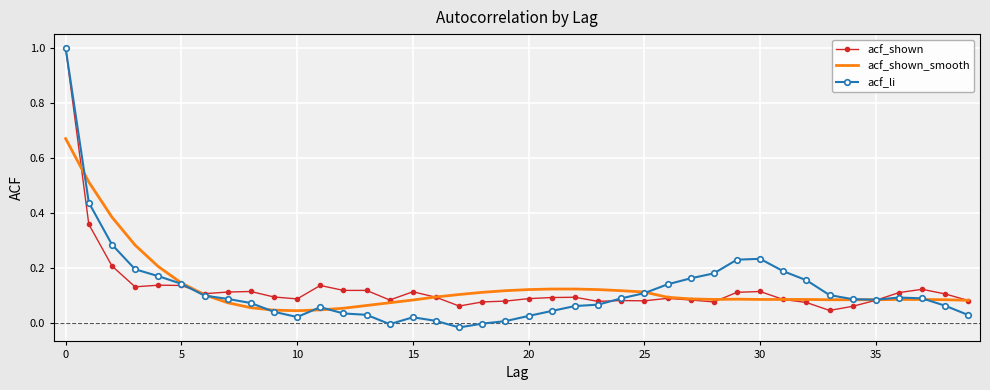

What is the maximum value for acf_shown?

1.0